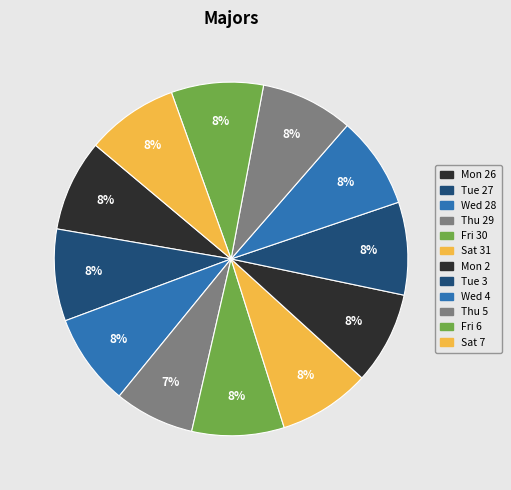

What percentage is the Thu 5 slice, to the nearest percent?

8%